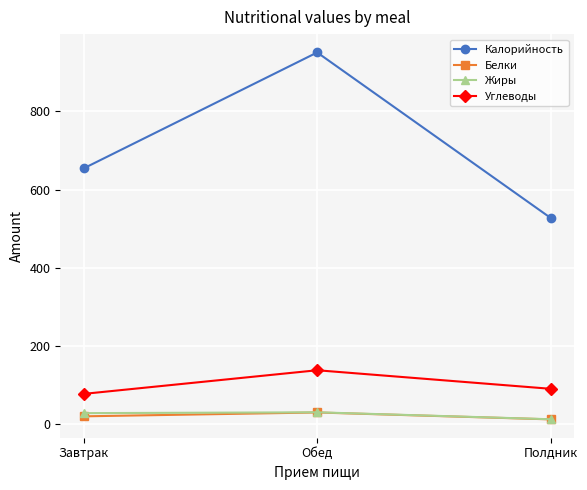

What is the sum of the Белки values at Полдник and Завтрак?

32.8